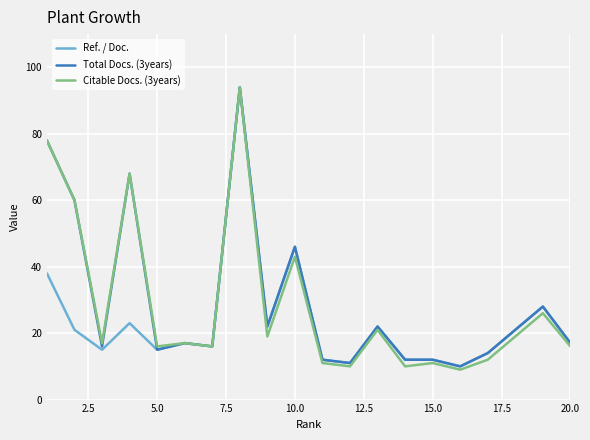

Which series has the widest spread of values?

Citable Docs. (3years)